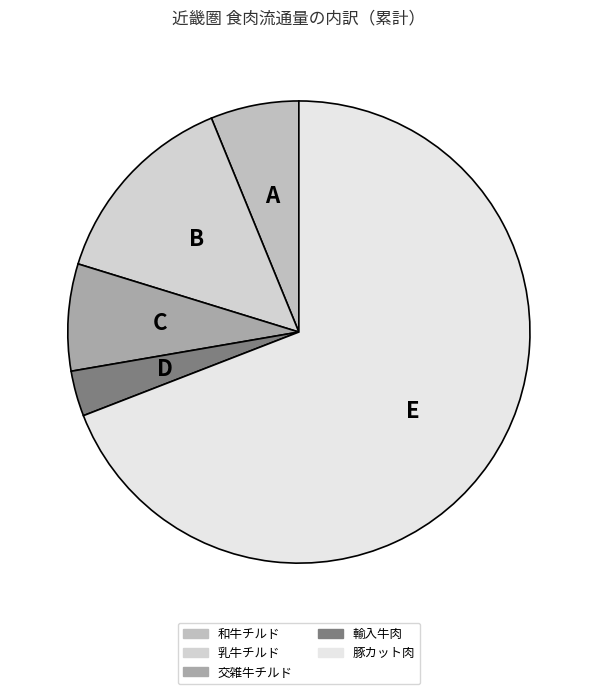

Which slice is the largest?

豚カット肉